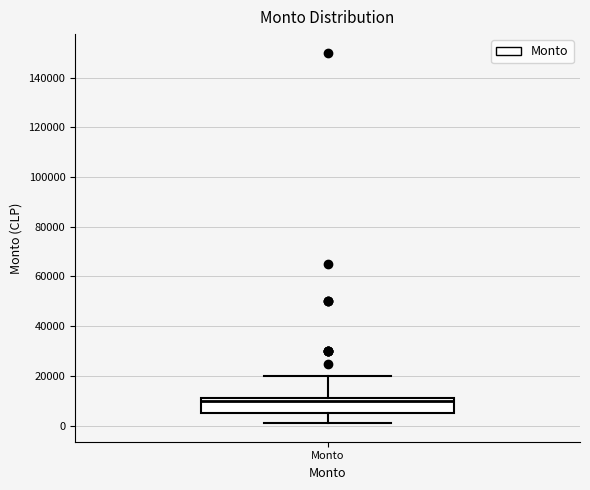

Where does the median line of the box for Monto sit on the y-axis? The values are not printed on the chart, so give them approximately, as read against the axis.

10000